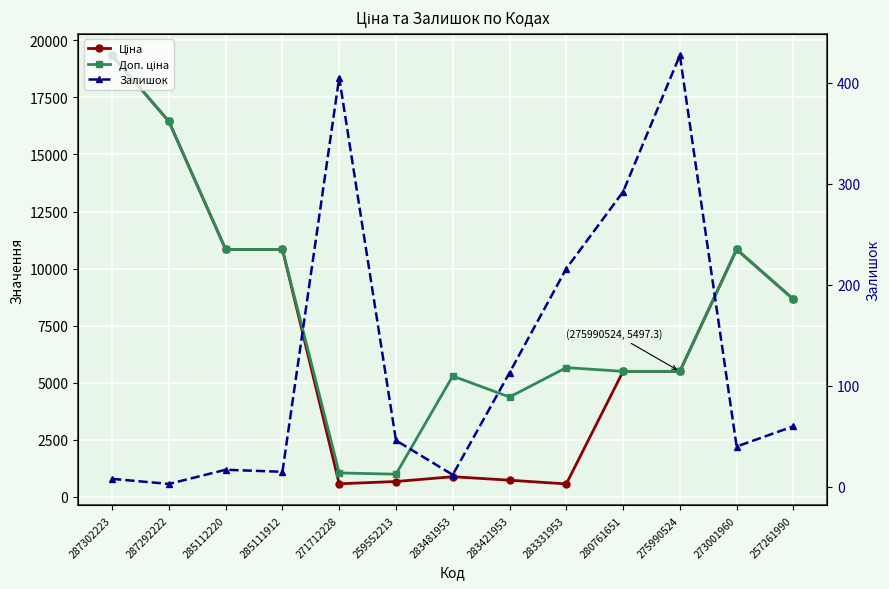

Is the value of Ціна at 287292222 greater than the value of Залишок at 287302223?

Yes